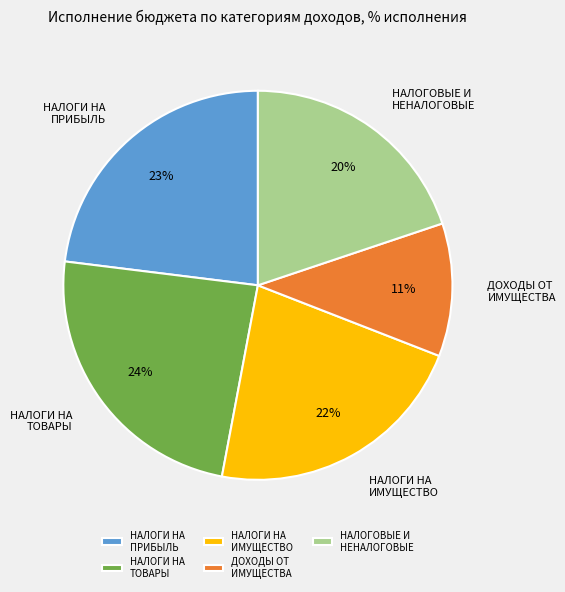

Rank the categories by value from highest to lowest.

НАЛОГИ НА ТОВАРЫ, НАЛОГИ НА ПРИБЫЛЬ, НАЛОГИ НА ИМУЩЕСТВО, НАЛОГОВЫЕ И НЕНАЛОГОВЫЕ, ДОХОДЫ ОТ ИМУЩЕСТВА